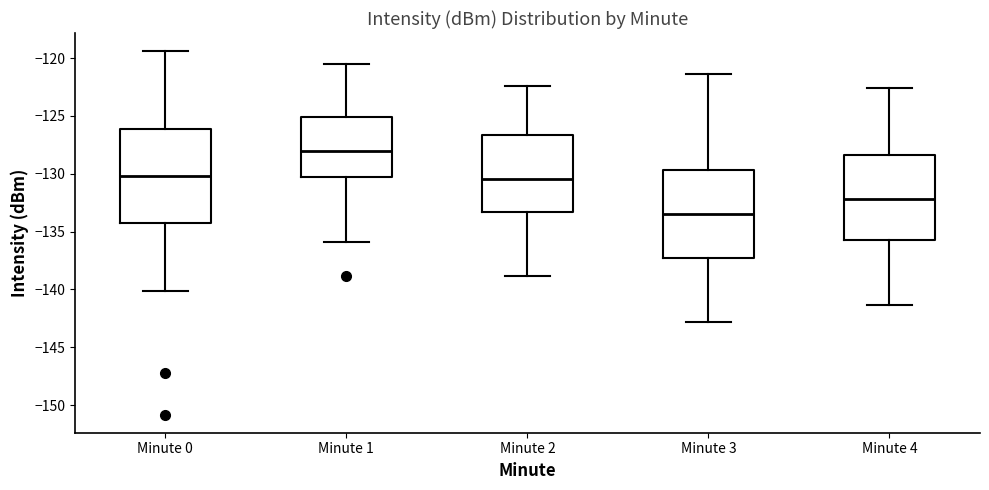

Which box's median line is the lowest?

Minute 3